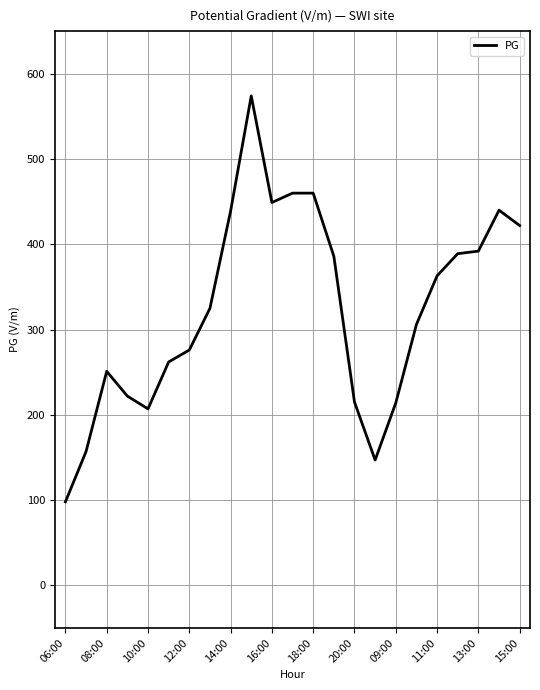

What is the maximum value shown in the chart?

574